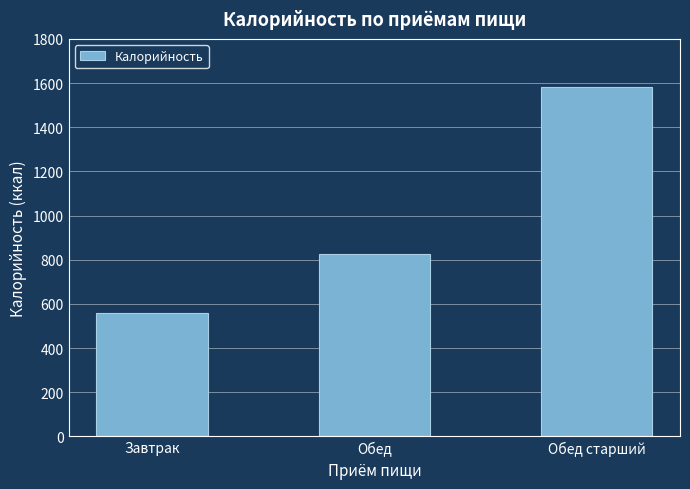

What position from the right is Обед старший?

1